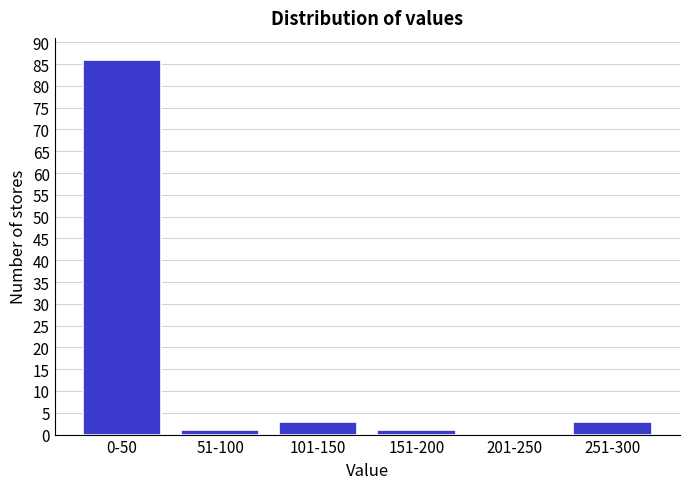

Reading left to right, list all the values displayed in this chart.

0-50=86	51-100=1	101-150=3	151-200=1	201-250=0	251-300=3